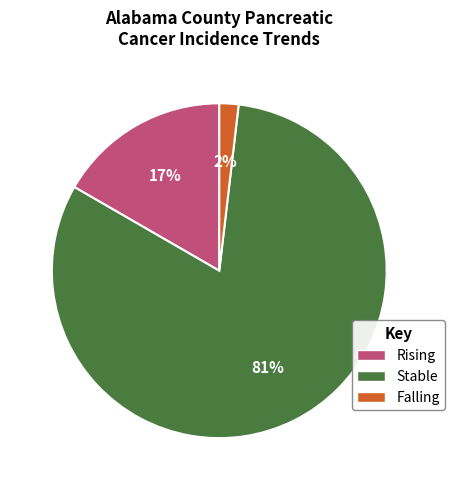

To the nearest percent, what is the average slice percentage?

33%